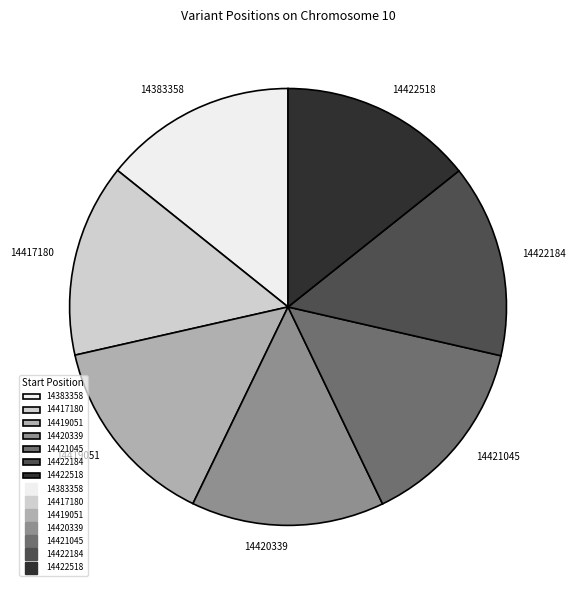

Approximately how many times larger is the value at 14417180 compared to 14422184?

1.0